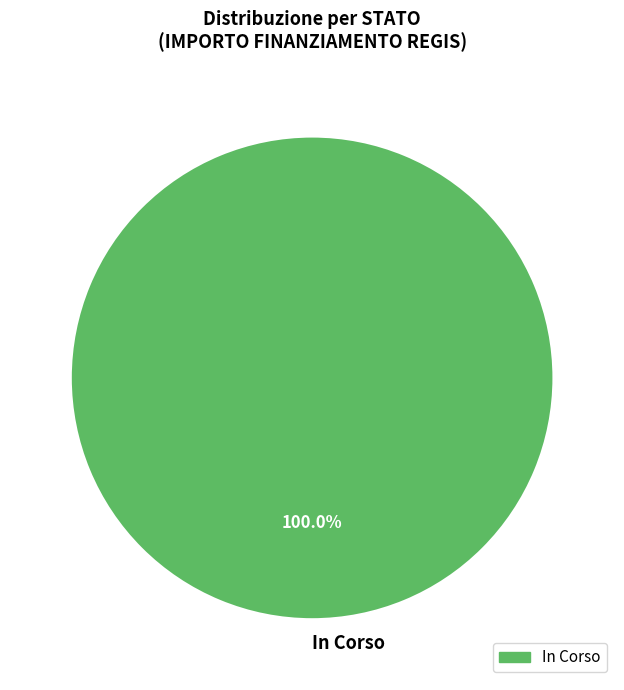

Rank the categories by value from lowest to highest.

In Corso